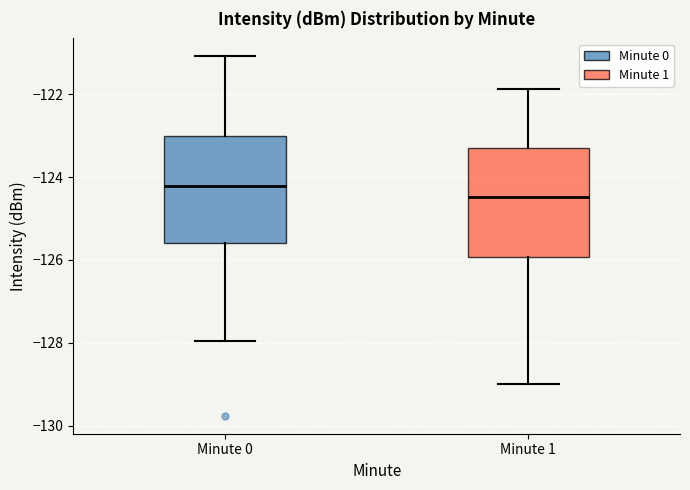

Reading left to right, read every box against the y-axis: the position of its median line, the range the box covers, and the ends of its whiskers. The values are not printed on the chart, so give them approximately, as read against the axis.

Minute 0: median -124.2, box -125.6 to -123.0, whiskers -128.0 to -121.0
Minute 1: median -124.4, box -126.0 to -123.2, whiskers -129.0 to -121.8